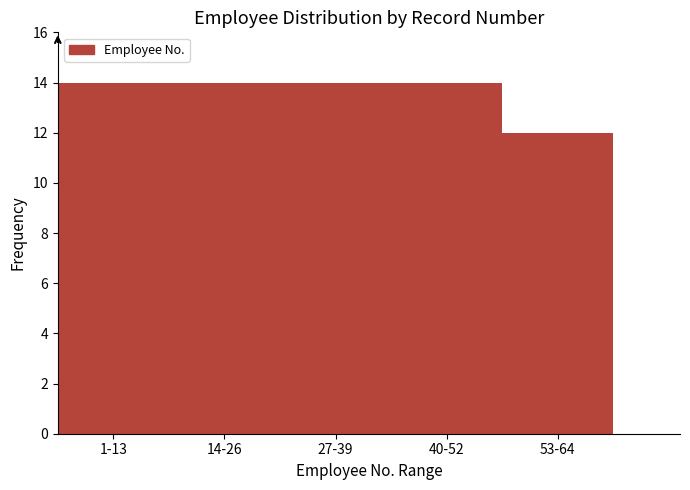

Reading left to right, what are all the values shown in this chart?

1-13=14	14-26=14	27-39=14	40-52=14	53-64=12